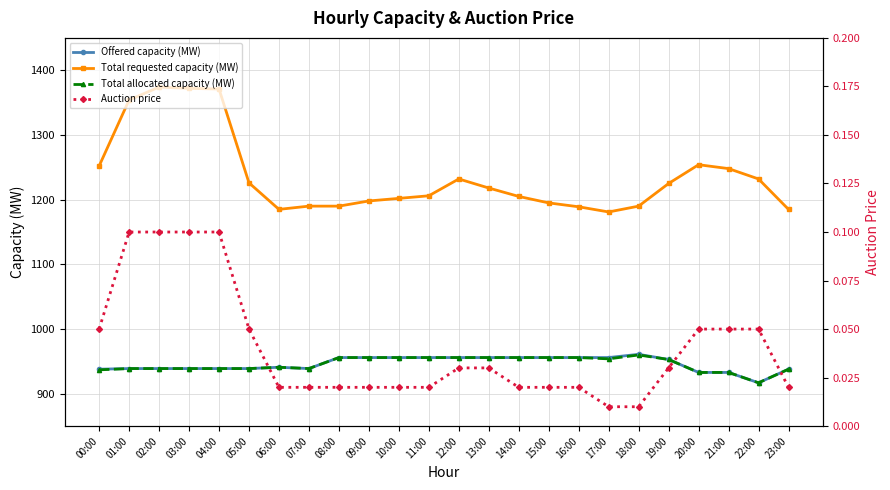

Which series has the widest spread of values?

Total requested capacity (MW)